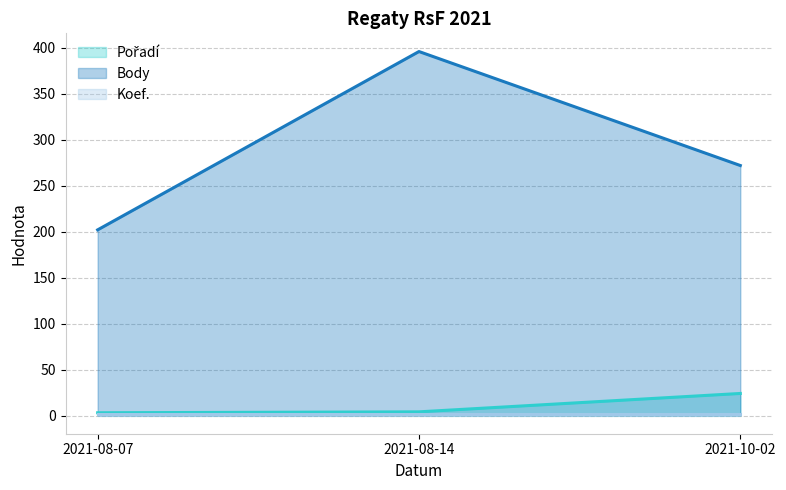

Which has a higher value, 2021-08-07 or 2021-10-02?

2021-10-02